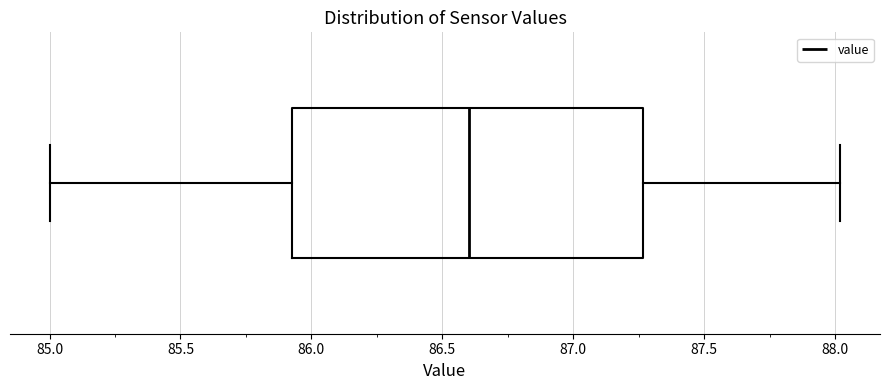

Read this box plot against the x-axis: the position of the median line, the range covered by the box, and the ends of both whiskers. The values are not printed on the chart, so give them approximately, as read against the axis.

median 86.60, box 85.95 to 87.25, whiskers 85.00 to 88.00